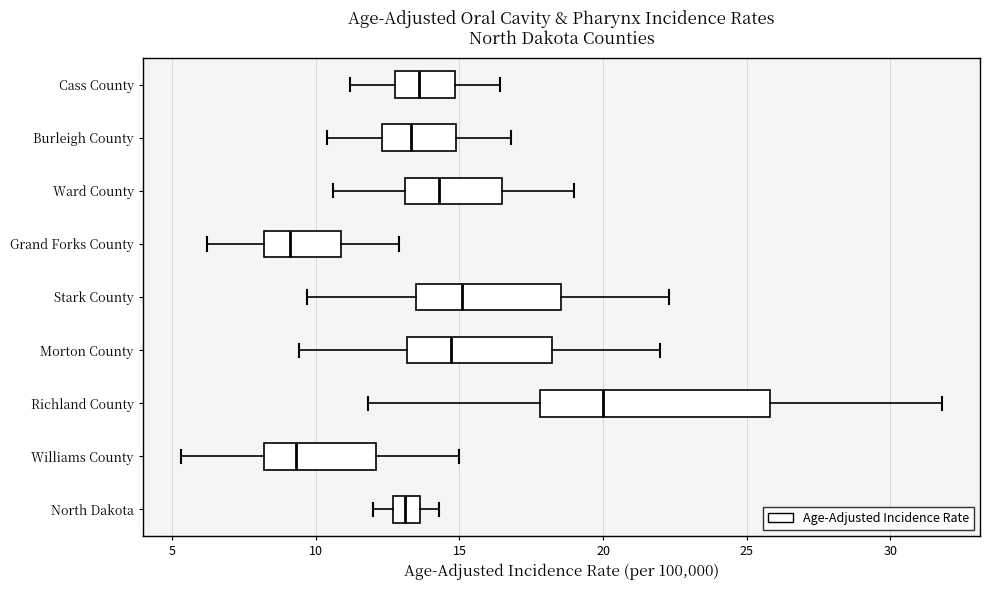

Reading bottom to top, read every box against the x-axis: the position of its median line, the range the box covers, and the ends of its whiskers. The values are not printed on the chart, so give them approximately, as read against the axis.

North Dakota: median 13.0, box 12.5 to 13.5, whiskers 12.0 to 14.5
Williams County: median 9.5, box 8.0 to 12.0, whiskers 5.5 to 15.0
Richland County: median 20.0, box 18.0 to 26.0, whiskers 12.0 to 32.0
Morton County: median 14.5, box 13.0 to 18.0, whiskers 9.5 to 22.0
Stark County: median 15.0, box 13.5 to 18.5, whiskers 9.5 to 22.5
Grand Forks County: median 9.0, box 8.0 to 11.0, whiskers 6.0 to 13.0
Ward County: median 14.5, box 13.0 to 16.5, whiskers 10.5 to 19.0
Burleigh County: median 13.5, box 12.5 to 15.0, whiskers 10.5 to 17.0
Cass County: median 13.5, box 13.0 to 15.0, whiskers 11.0 to 16.5